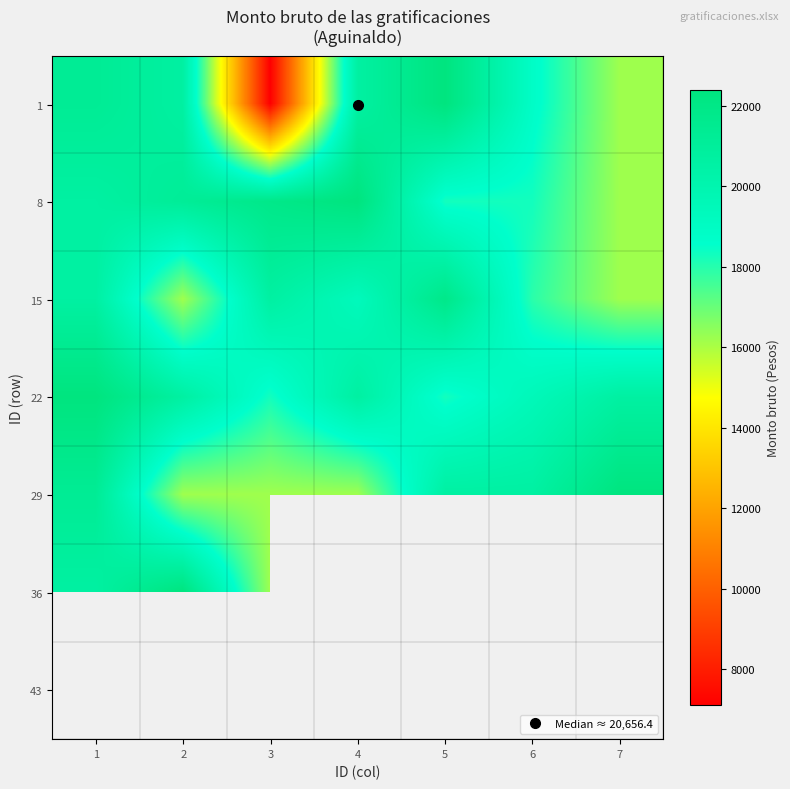

Where is 15 nearest to the value 19032?

4